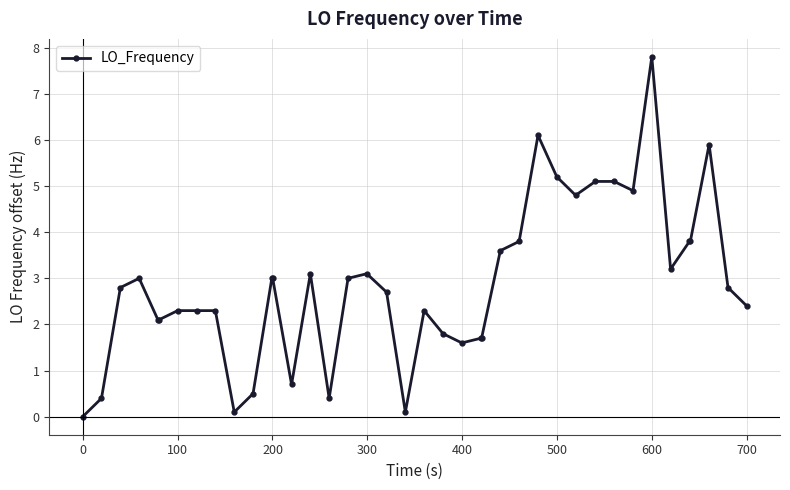

What is the difference between the maximum and minimum values?

7.8